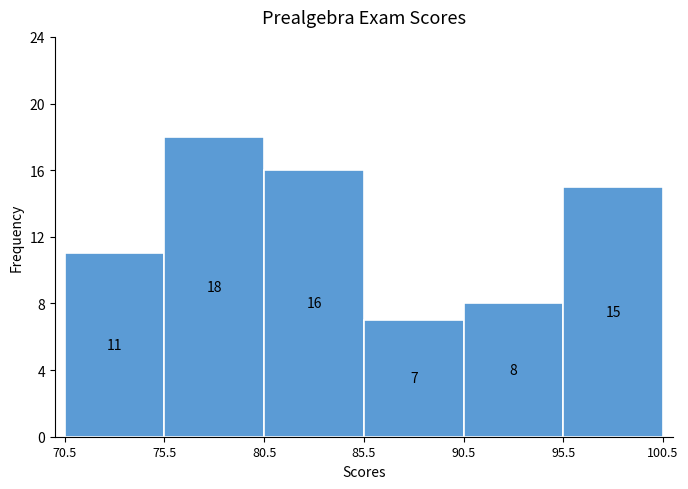

What is the height of the bar covering 75.5 to 80.5 on the x-axis?

18